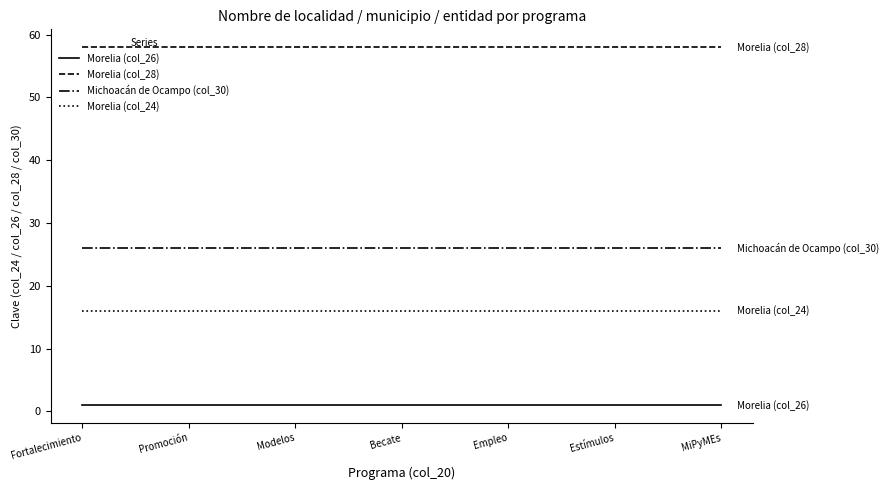

What is the lowest value of the Morelia (col_28) series?

58